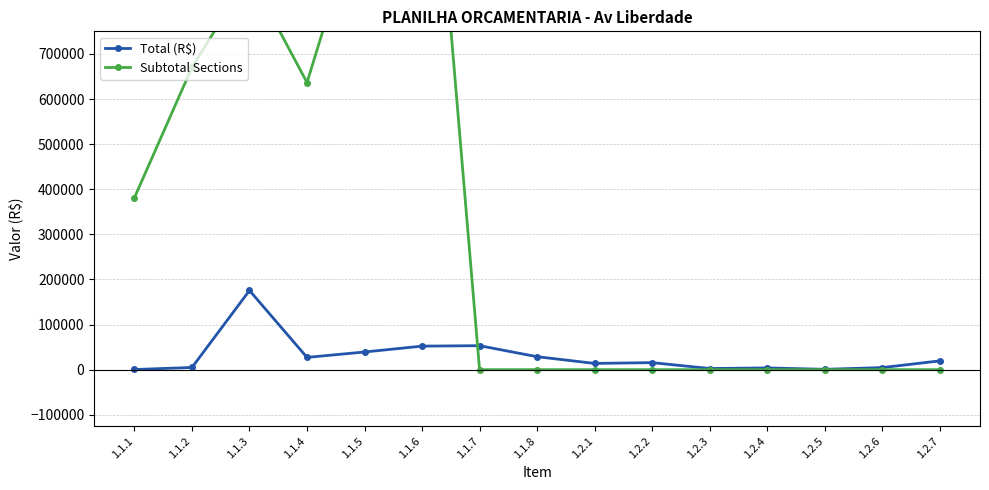

What is the label of the 7th point from the right?

1.2.1